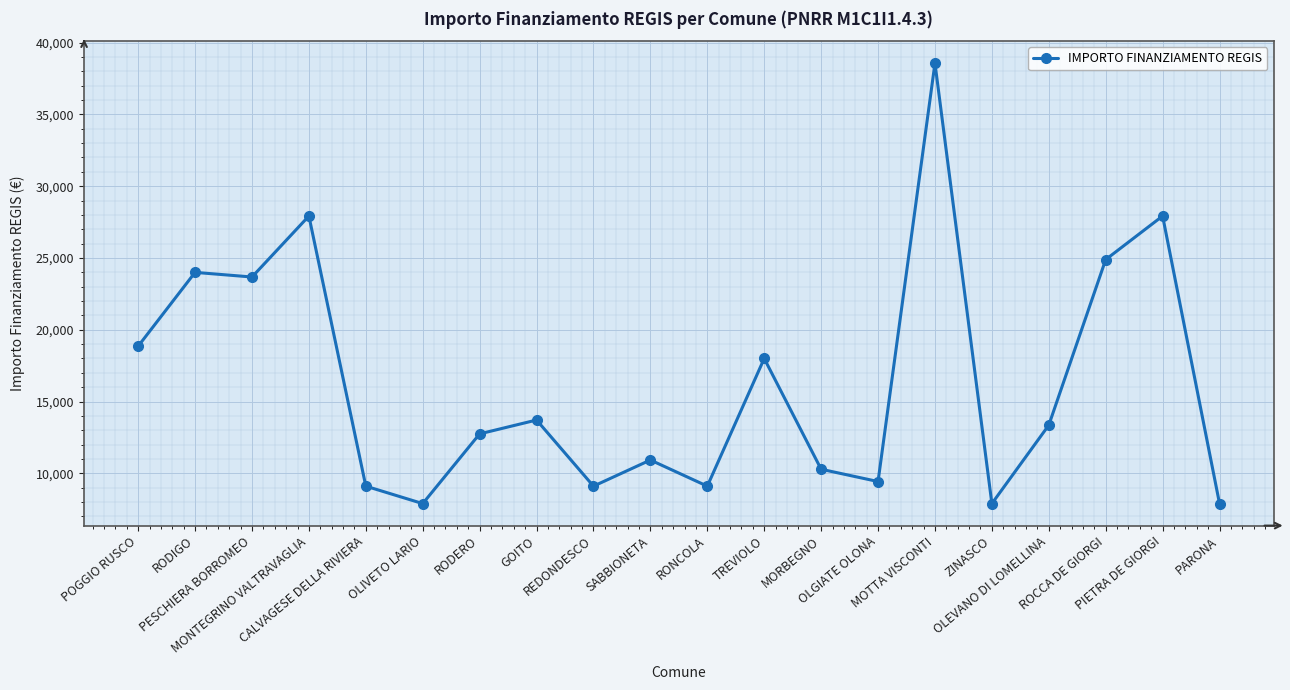

Reading right to left, what are all the values shown in this chart?

7891	27922	24887	13354	7891	38565	9427	10284	17997	9105	10926	9105	13712	12747	7891	9105	27922	23673	23996	18854